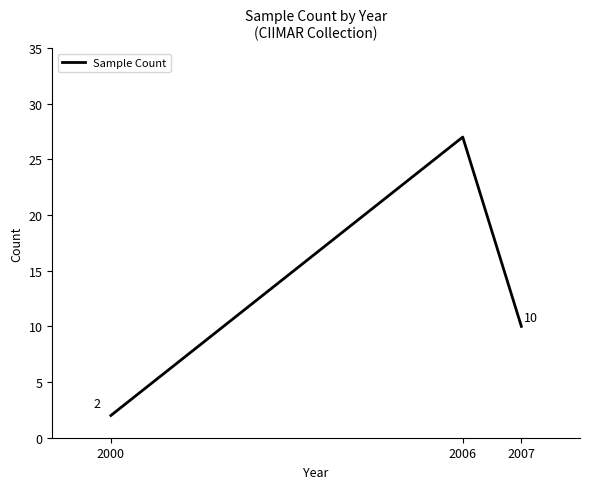

Count the values in the range 2 to 27.

3